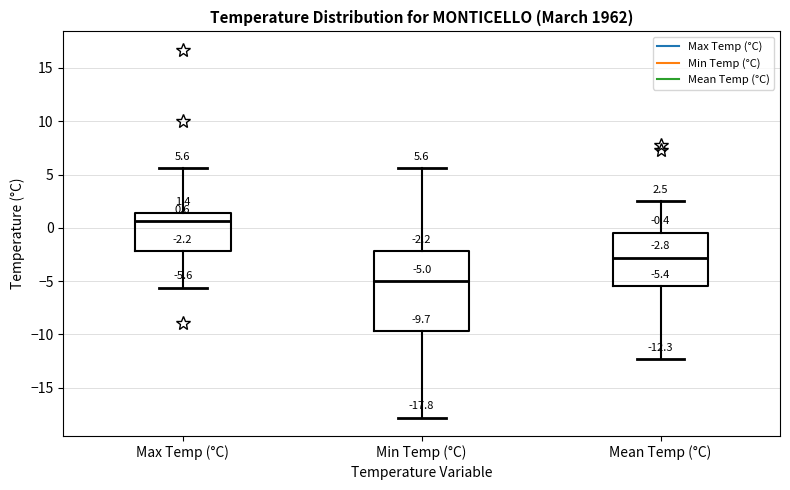

Which box's median line is the highest?

Max Temp (°C)